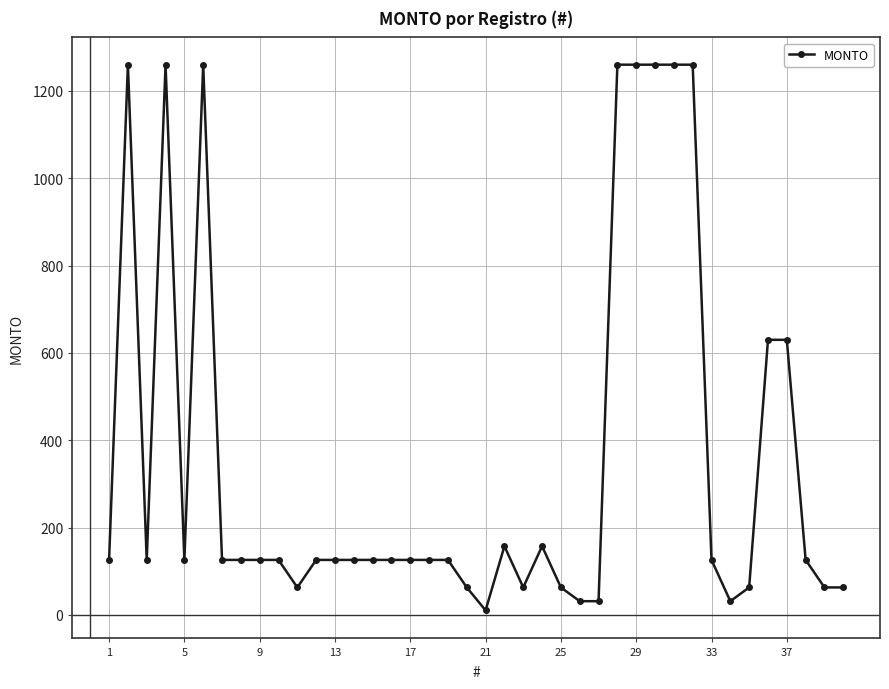

What is the value of the 17th point from the left?

126.0